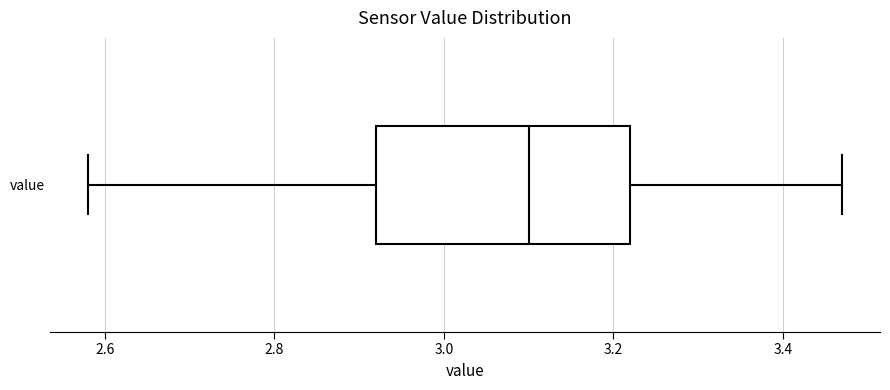

Read this box plot against the x-axis: the position of the median line, the range covered by the box, and the ends of both whiskers. The values are not printed on the chart, so give them approximately, as read against the axis.

median 3.10, box 2.92 to 3.22, whiskers 2.58 to 3.48